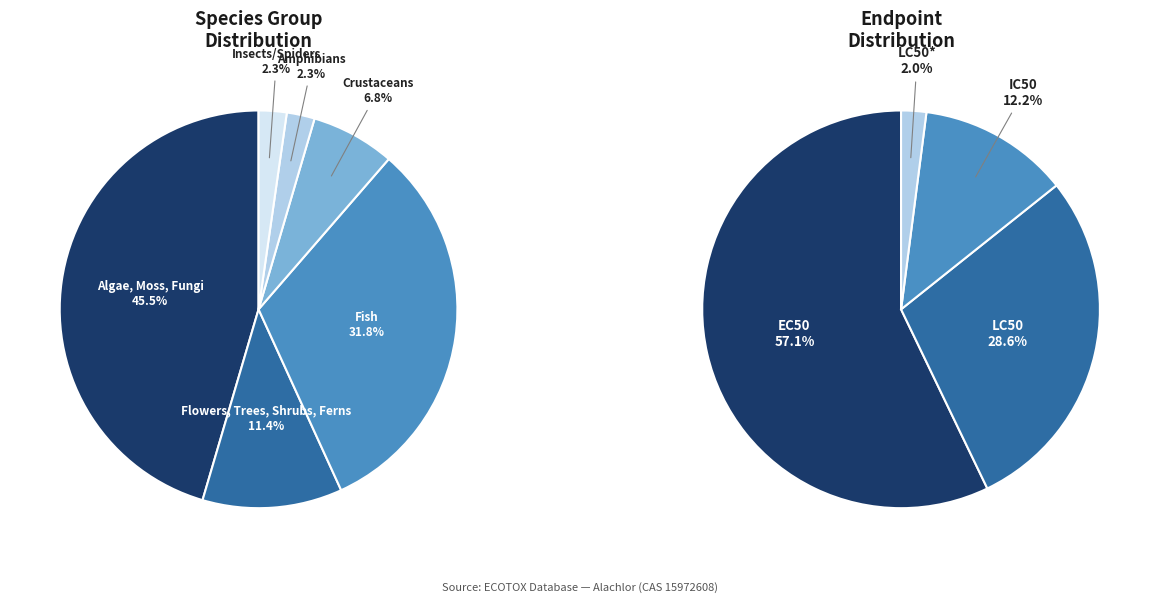

Between Fish and Insects/Spiders, which is larger?

Fish